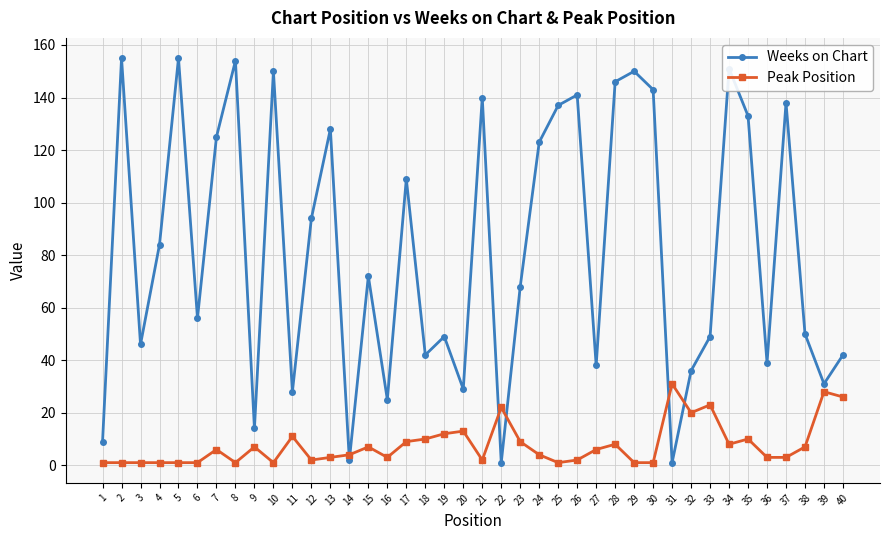

The Peak Position series shows 1 at 8. True or false?

True